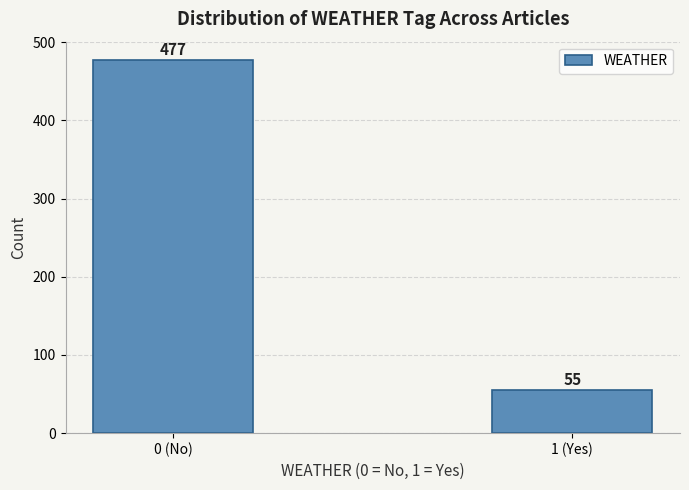

Reading right to left, transcribe all the data shown in this chart.

55	477